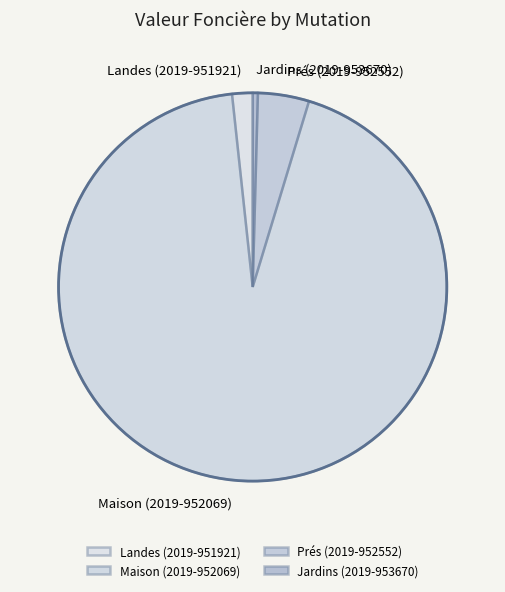

Count the number of slices in the pie.

4